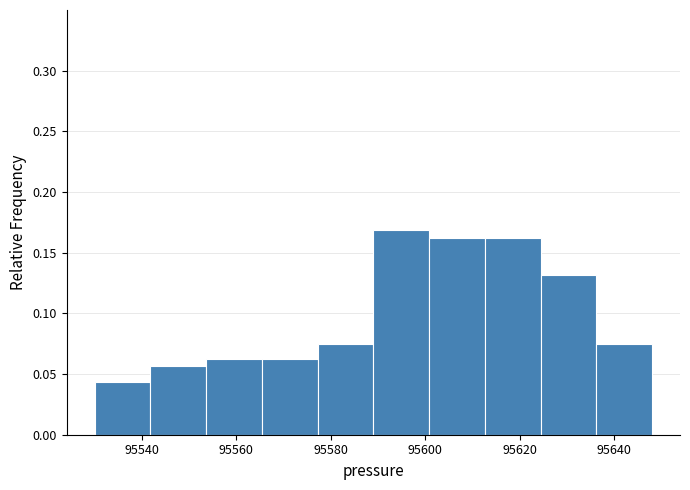

Reading left to right, transcribe this chart: for each bar, give the range it covers on the x-axis and its height. Neither the bar edges nor the heights are printed on the chart, so give them approximately, as read against the axes.

95530.0 to 95541.8: 0.045
95541.8 to 95553.6: 0.055
95553.6 to 95565.4: 0.065
95565.4 to 95577.2: 0.065
95577.2 to 95589.0: 0.075
95589.0 to 95600.8: 0.170
95600.8 to 95612.6: 0.165
95612.6 to 95624.4: 0.165
95624.4 to 95636.2: 0.130
95636.2 to 95648.0: 0.075